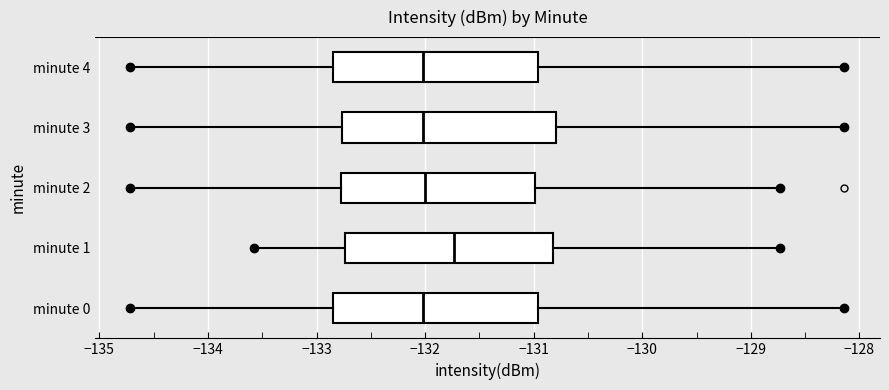

Where does the left whisker of the box for minute 0 end on the x-axis? The values are not printed on the chart, so give them approximately, as read against the axis.

-134.7